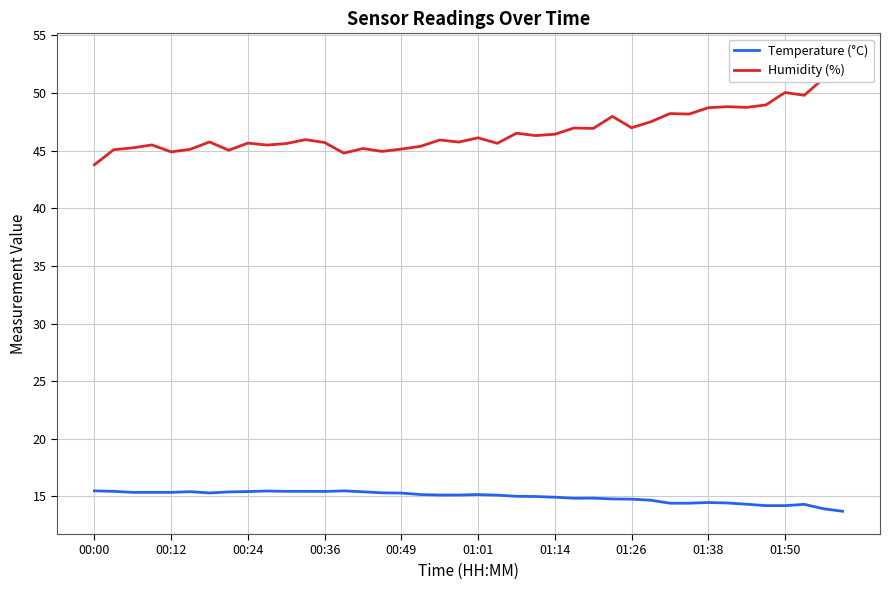

Between 13 and 31, which is larger?

13